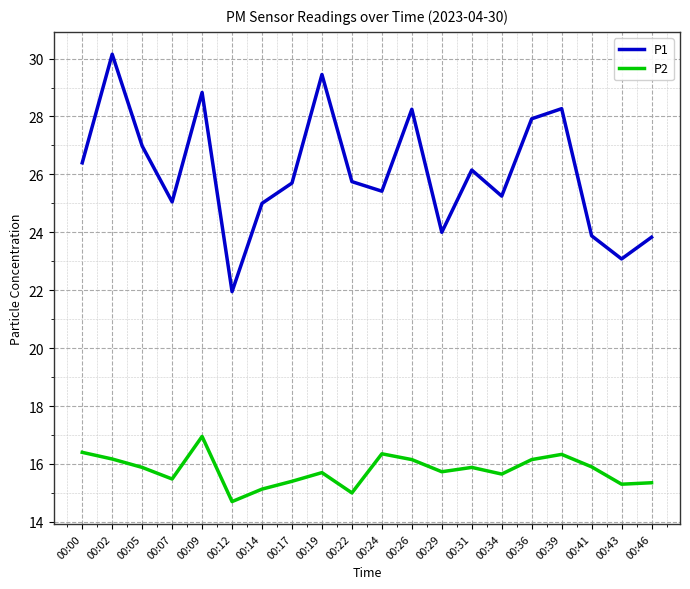

Rank the series by their average value, from lowest to highest.

P2, P1